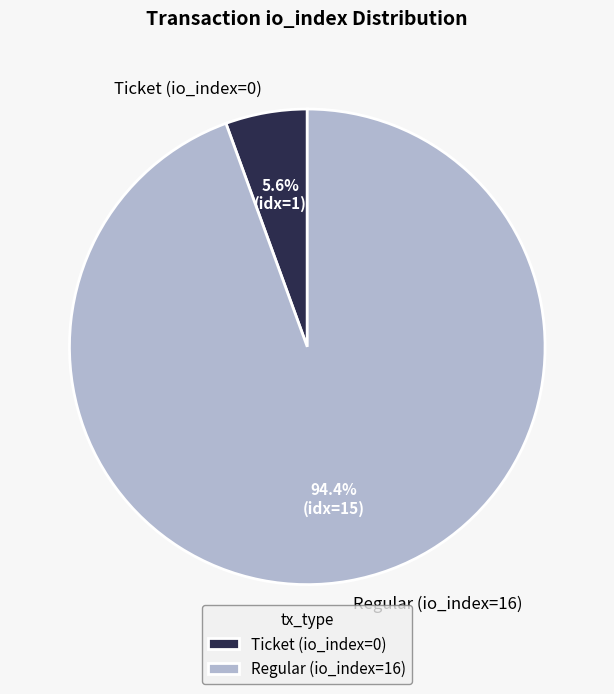

What percentage do Regular (io_index=16) and Ticket (io_index=0) together represent?

100.0%